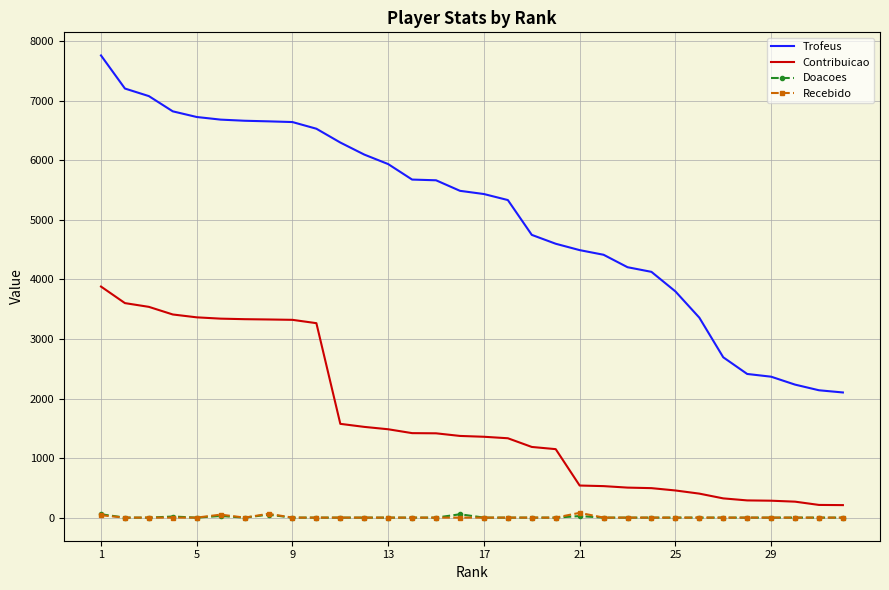

Which series has the widest spread of values?

Trofeus